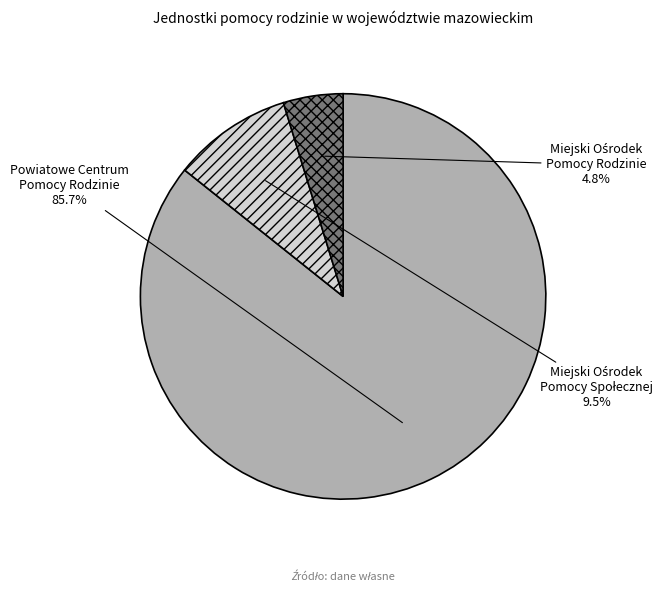

Does any single category account for the majority?

Yes